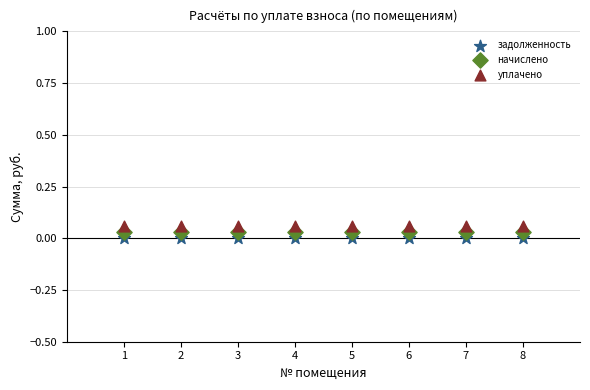

Which series contains the highest Y value?

уплачено